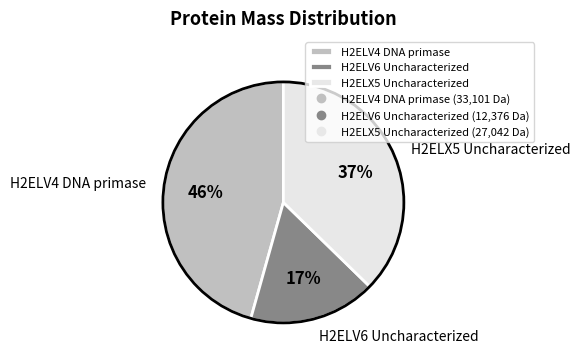

Which has a higher value, H2ELX5 Uncharacterized or H2ELV4 DNA primase?

H2ELV4 DNA primase